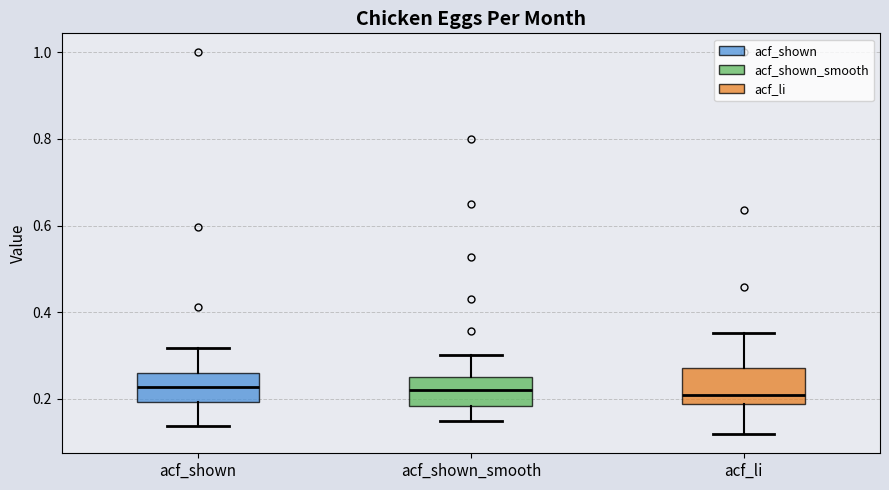

Where does the upper whisker of the box for acf_shown end on the y-axis? The values are not printed on the chart, so give them approximately, as read against the axis.

0.32